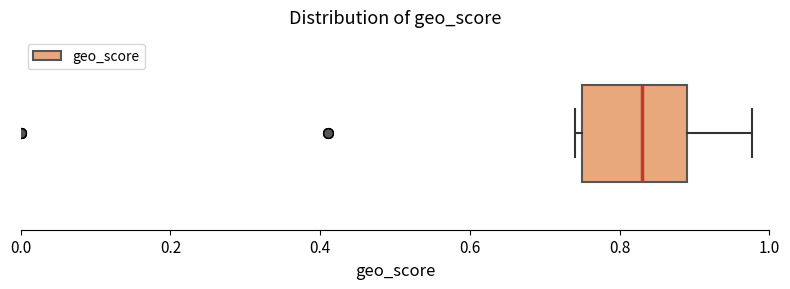

Where is the right edge of the box on the x-axis? The values are not printed on the chart, so give them approximately, as read against the axis.

0.90